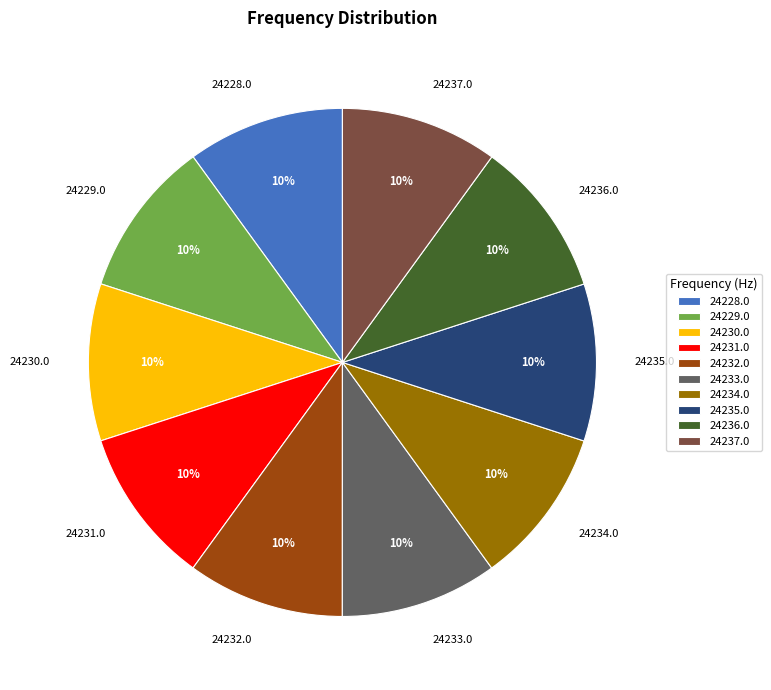

To the nearest percent, what percentage of the pie is 24235.0?

10%